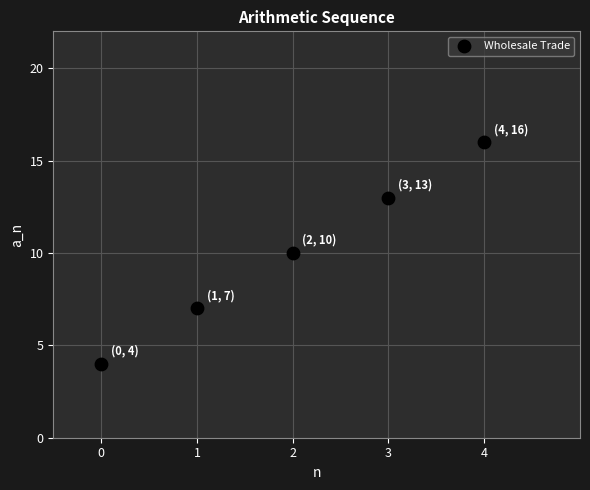

What is the range of Y values (max minus min)?

12